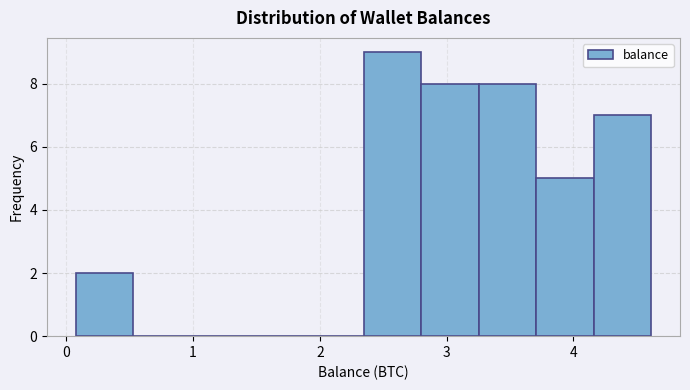

Reading left to right, transcribe this chart: for each bar, give the range it covers on the x-axis and its height. Neither the bar edges nor the heights are printed on the chart, so give them approximately, as read against the axes.

0.1 to 0.5: 2
0.5 to 1.0: 0
1.0 to 1.4: 0
1.4 to 1.9: 0
1.9 to 2.3: 0
2.3 to 2.8: 9
2.8 to 3.3: 8
3.3 to 3.7: 8
3.7 to 4.2: 5
4.2 to 4.6: 7